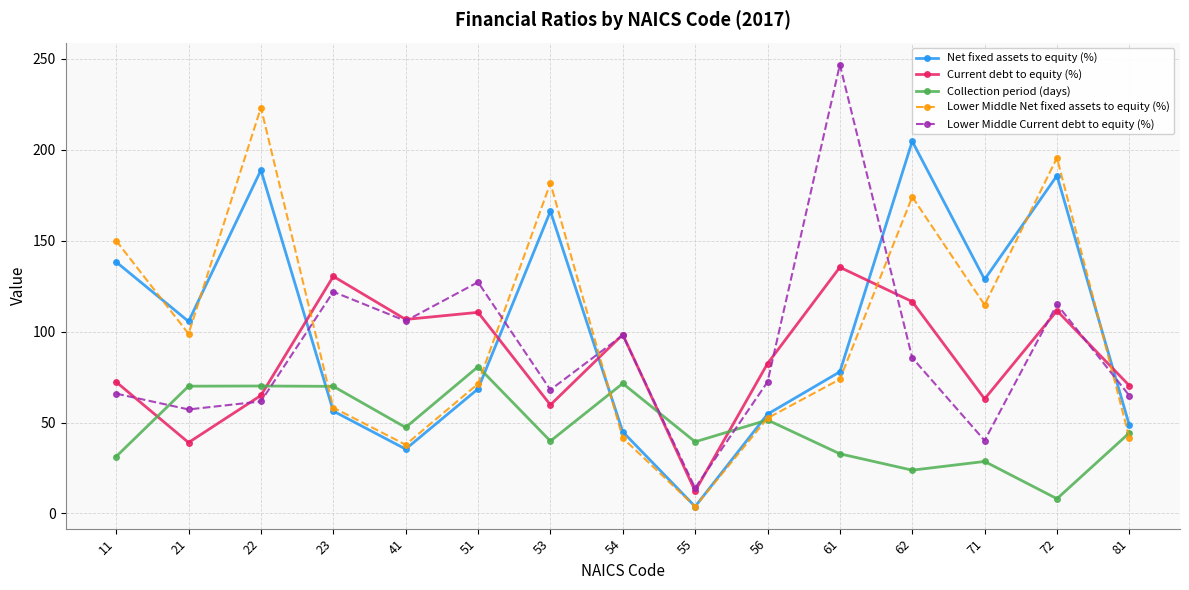

How many times do Lower Middle Net fixed assets to equity (%) and Lower Middle Current debt to equity (%) cross each other?

5